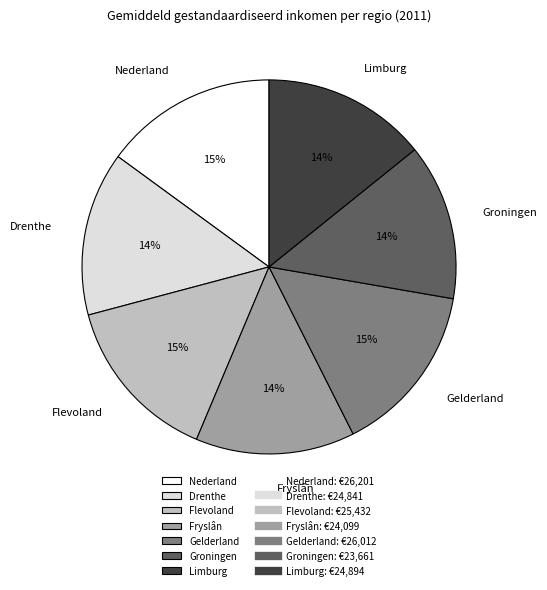

To the nearest percent, what portion does Flevoland represent?

15%